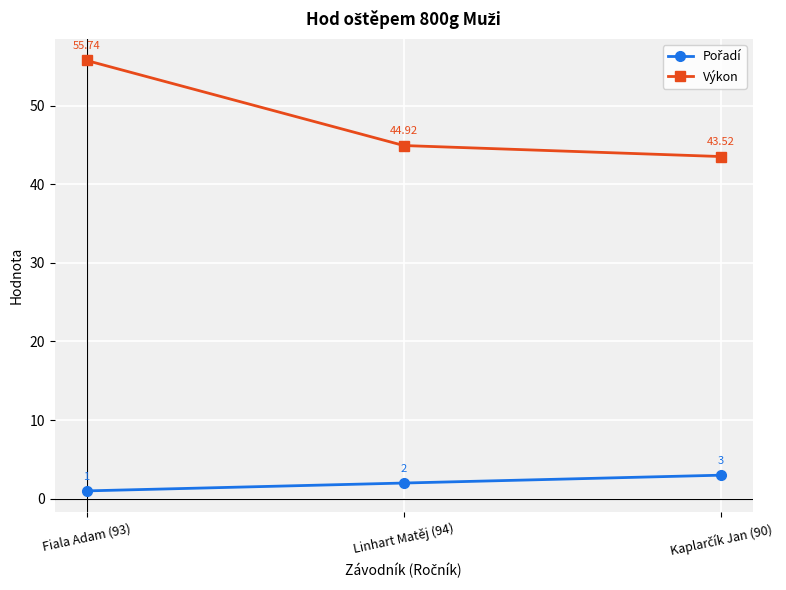

At how many categories does at least one series exceed 10?

3